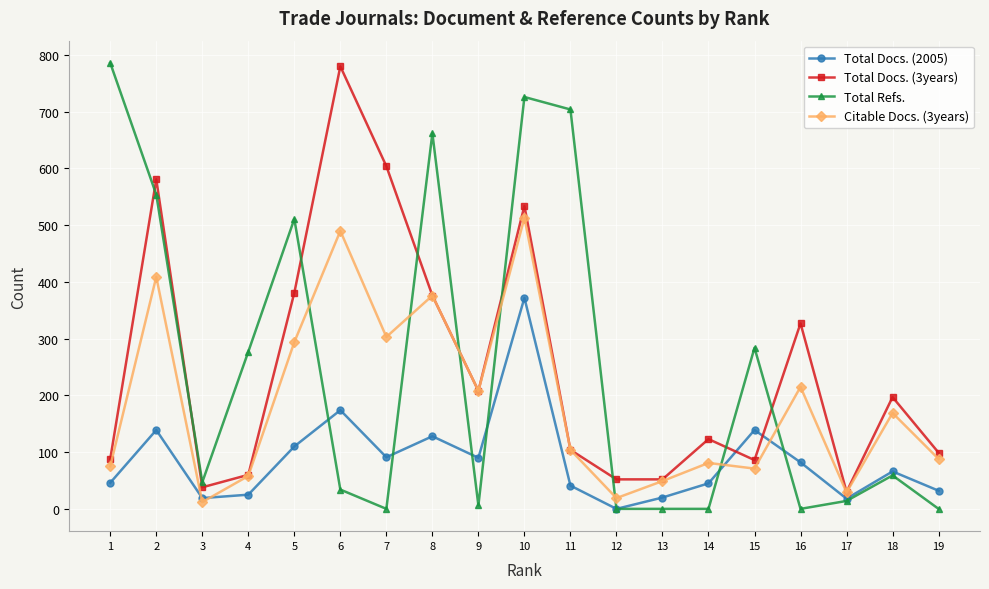

At how many categories does at least one series exceed 191?

13